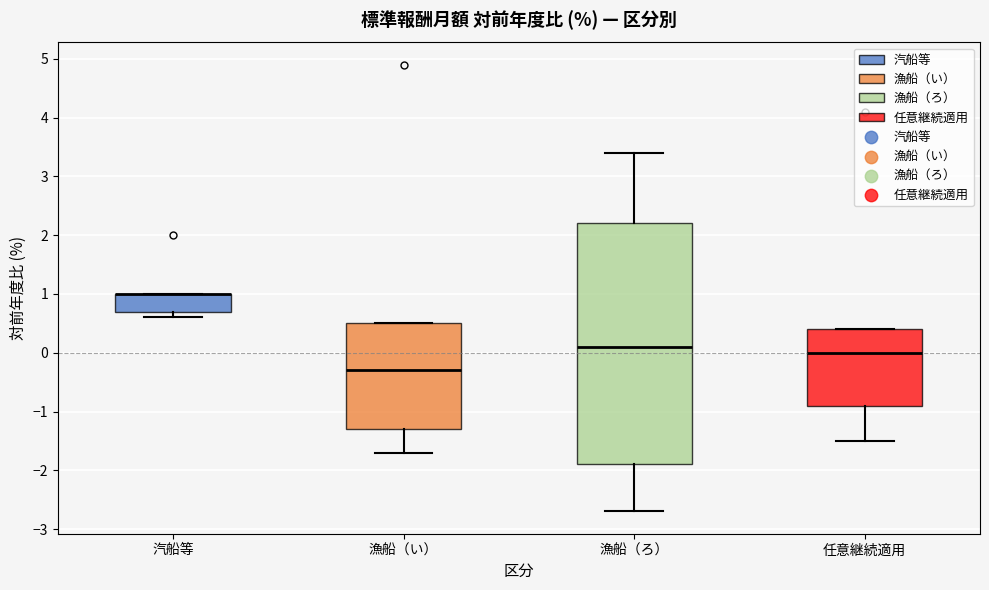

Reading left to right, read every box against the y-axis: the position of its median line, the range the box covers, and the ends of its whiskers. The values are not printed on the chart, so give them approximately, as read against the axis.

汽船等: median 1.0 (drawn on the box's upper edge), box 0.7 to 1.0, whiskers 0.6 to 1.0
漁船（い）: median -0.3, box -1.3 to 0.5, whiskers -1.7 to 0.5
漁船（ろ）: median 0.1, box -1.9 to 2.2, whiskers -2.7 to 3.4
任意継続適用: median 0.0, box -0.9 to 0.4, whiskers -1.5 to 0.4